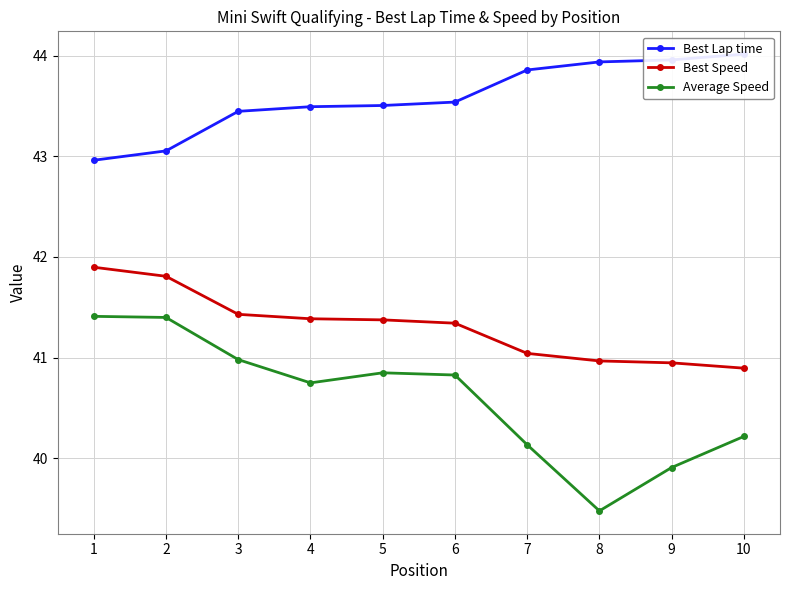

Reading left to right, what are all the values shown in this chart?

Best Lap time: 43.0	43.1	43.4	43.5	43.5	43.5	43.9	43.9	44.0	44.0
Best Speed: 41.9	41.8	41.4	41.4	41.4	41.3	41.0	41.0	40.9	40.9
Average Speed: 41.4	41.4	41.0	40.7	40.8	40.8	40.1	39.5	39.9	40.2